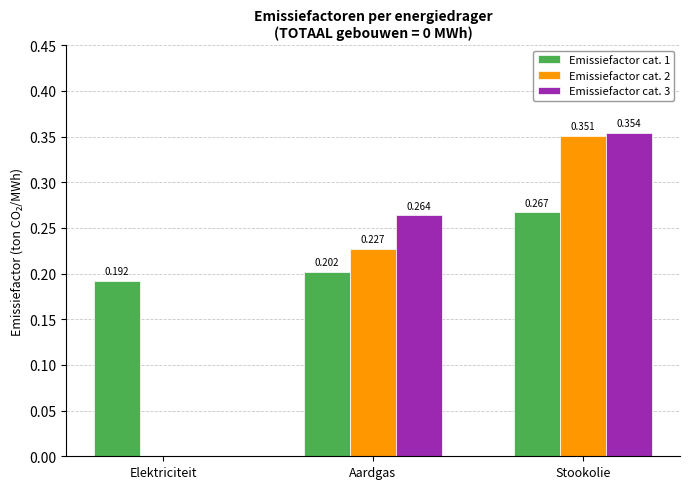

At which category does the chart reach its peak across all series?

Stookolie